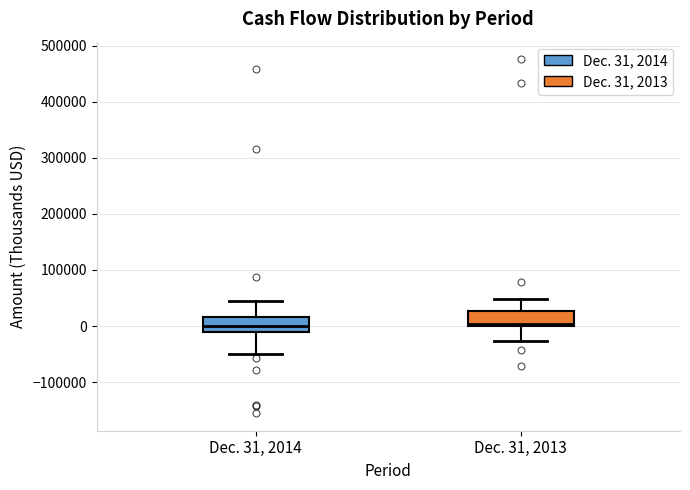

Reading left to right, read every box against the y-axis: the position of its median line, the range the box covers, and the ends of its whiskers. The values are not printed on the chart, so give them approximately, as read against the axis.

Dec. 31, 2014: median 0, box -10000 to 20000, whiskers -50000 to 50000
Dec. 31, 2013: median 0 (just above the box's lower edge), box 0 to 30000, whiskers -30000 to 50000